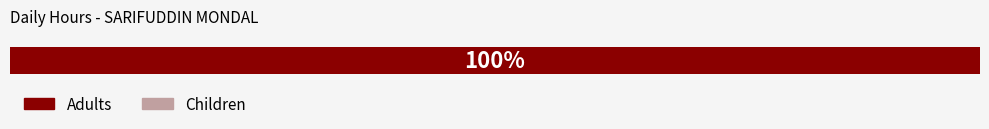

Which series has the largest range (max minus min)?

Adults